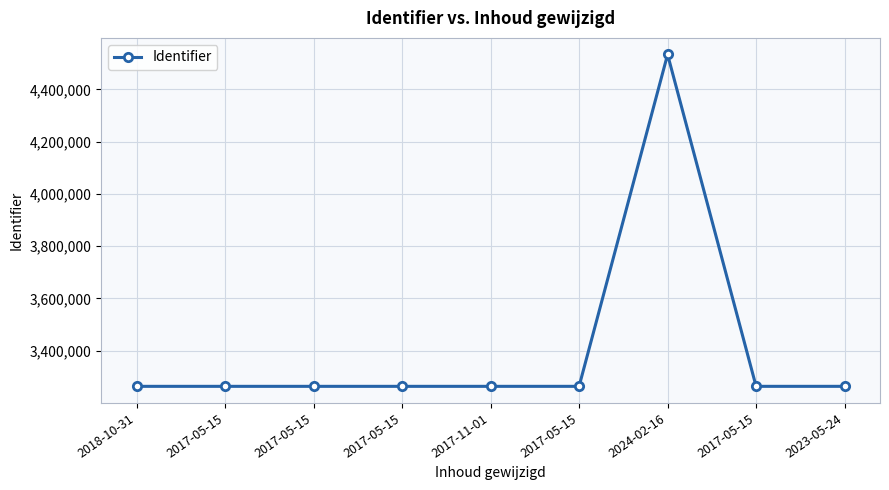

How many lines are shown in the chart?

1